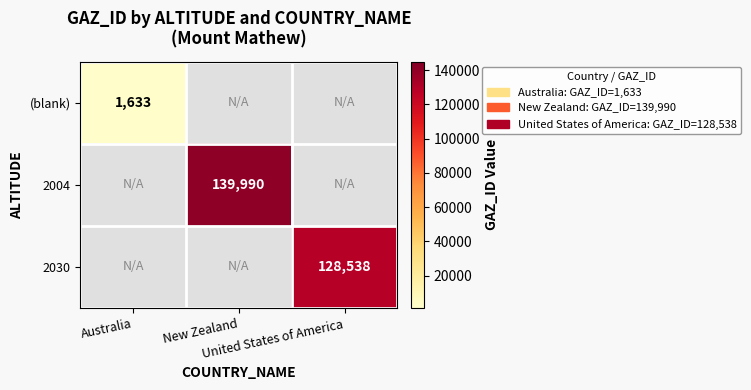

Which series has the widest spread of values?

(blank)